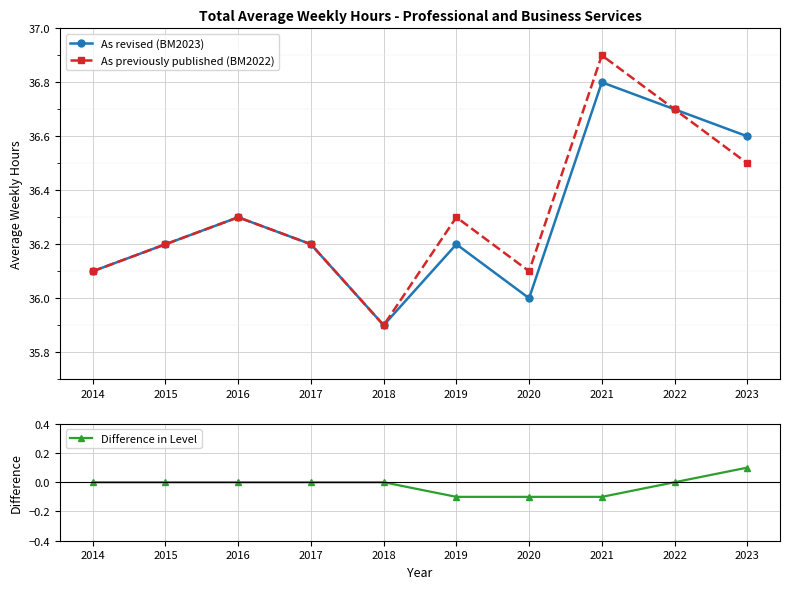

Where is the first local maximum for As revised (BM2023)?

2016